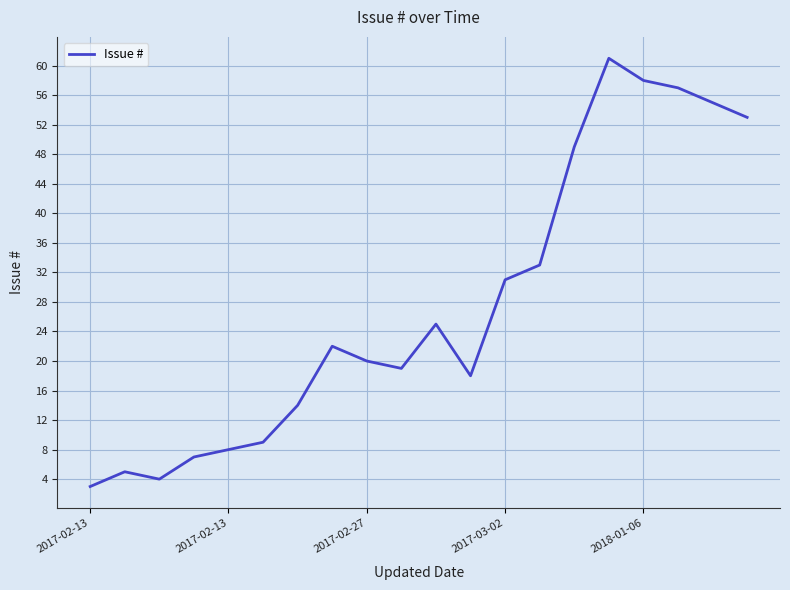

What is the difference between the maximum and minimum values?

58